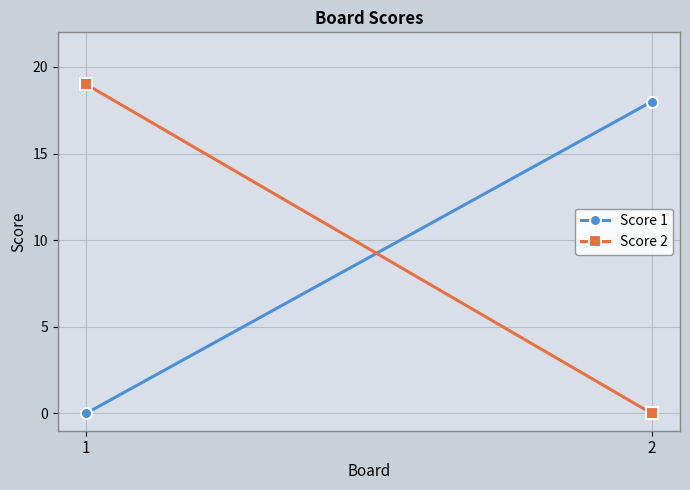

The value of Score 2 at 1 is 19. True or false?

True